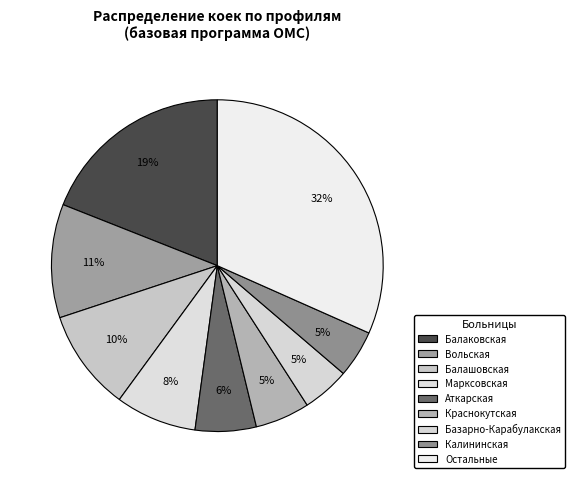

Count the number of slices in the pie.

9